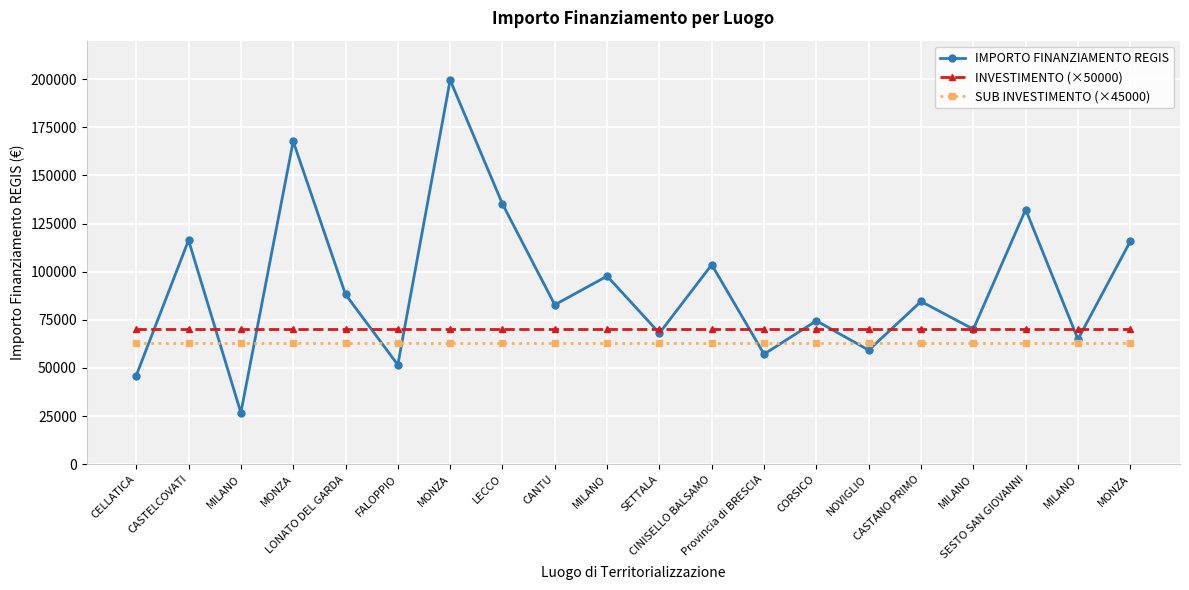

True or false: IMPORTO FINANZIAMENTO REGIS has more than 1 points higher than both neighbors.

True